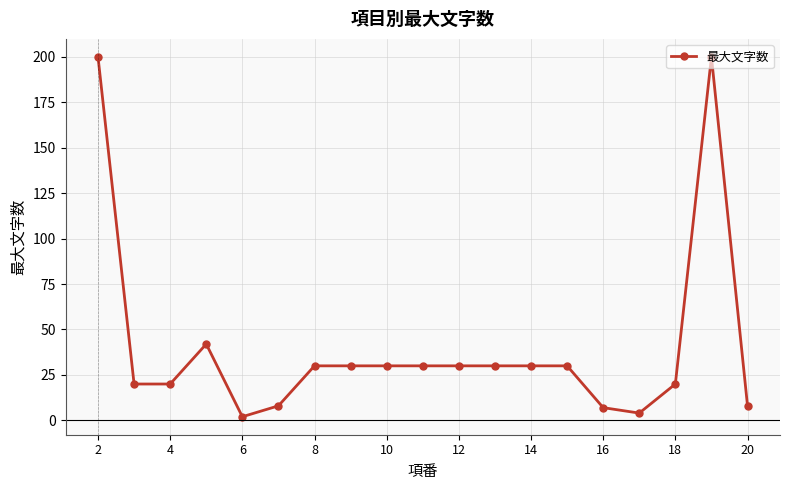

What is the value of the 12th point from the left?

30